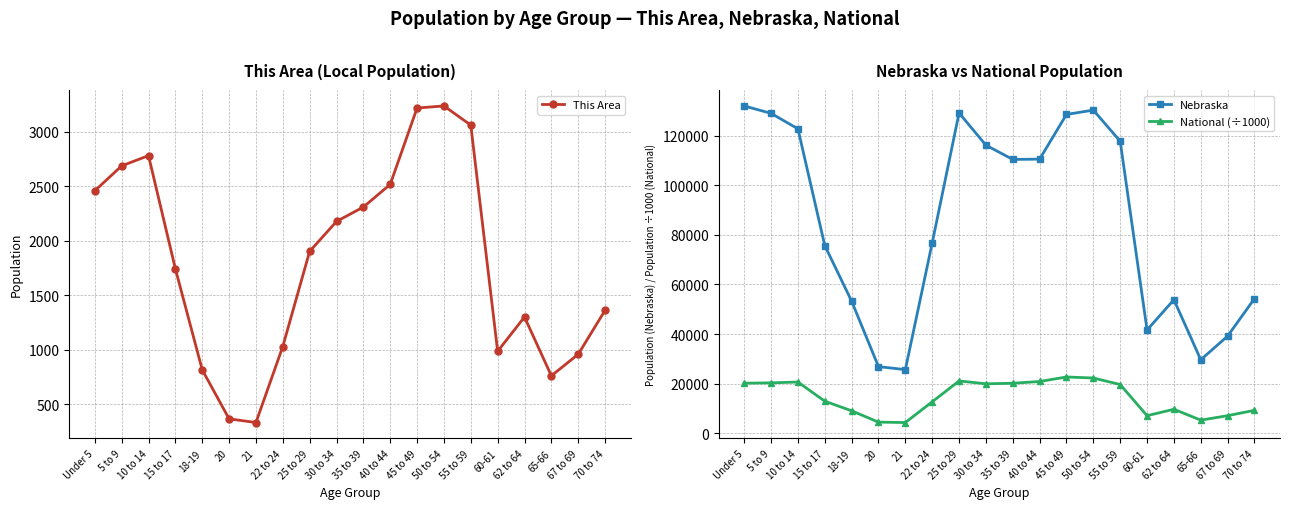

What is the minimum value shown in the chart?

331.0